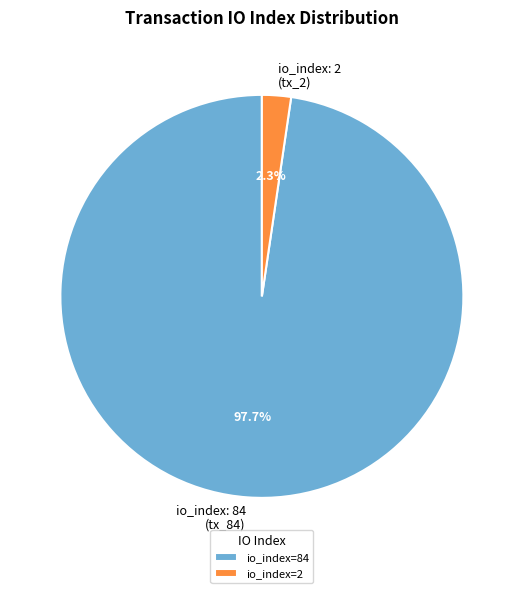

What percentage do io_index=84 and io_index=2 together represent?

100.0%